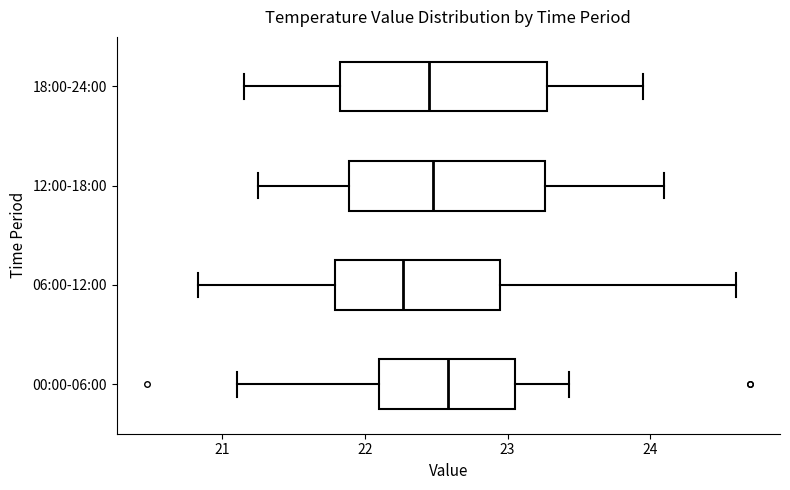

Where does the left whisker of the box for 00:00-06:00 end on the x-axis? The values are not printed on the chart, so give them approximately, as read against the axis.

21.1